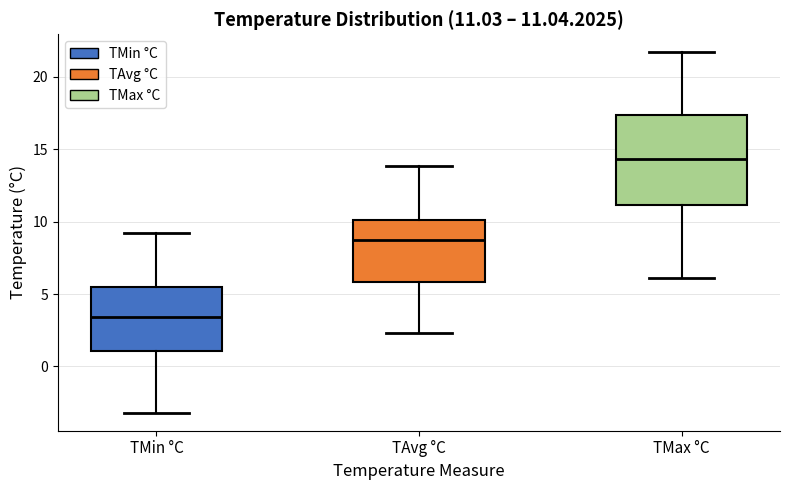

Which box's median line is the highest?

TMax °C